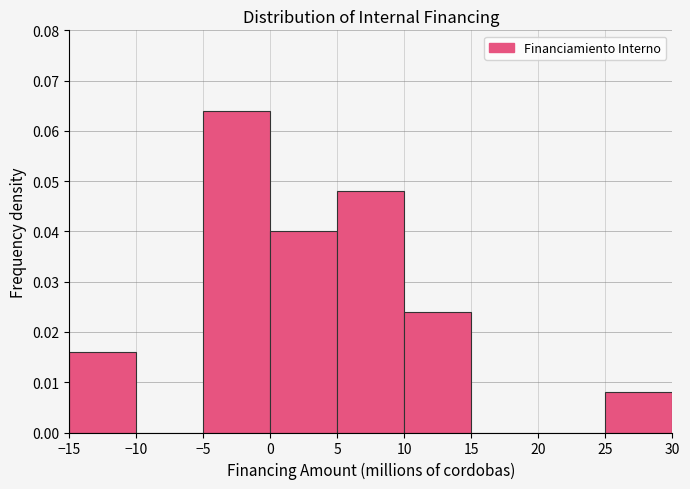

Over which range of the x-axis is the bar tallest?

-5 to 0